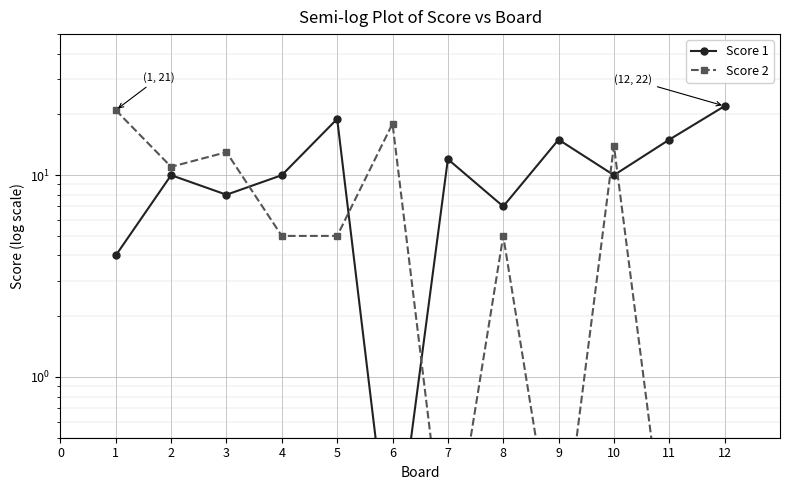

The Score 1 series shows 29.5 at 5. True or false?

False